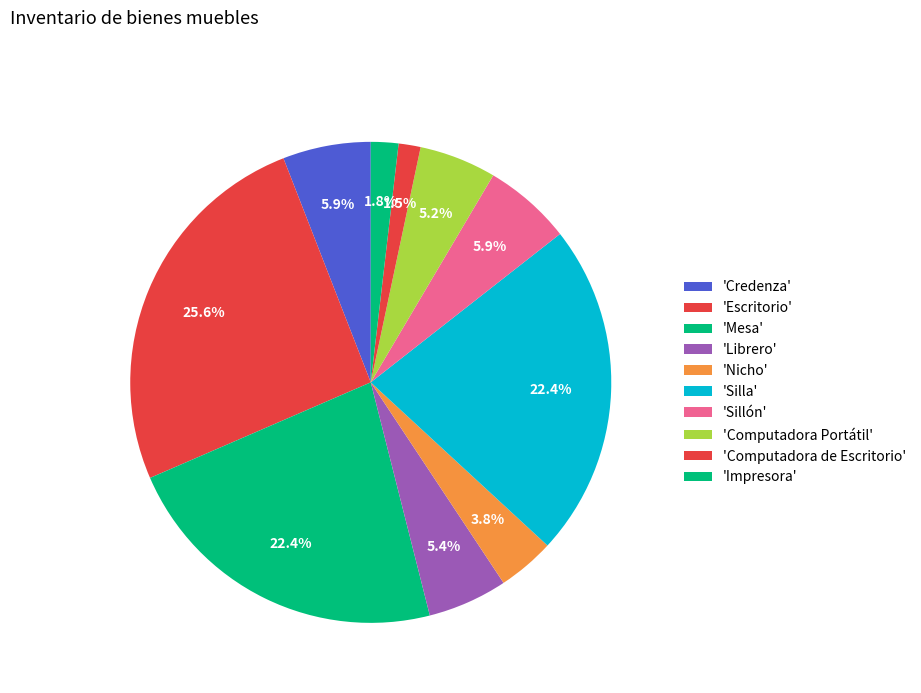

Rank the categories by value from highest to lowest.

Escritorio, Mesa, Silla, Credenza, Sillón, Librero, Computadora Portátil, Nicho, Impresora, Computadora de Escritorio